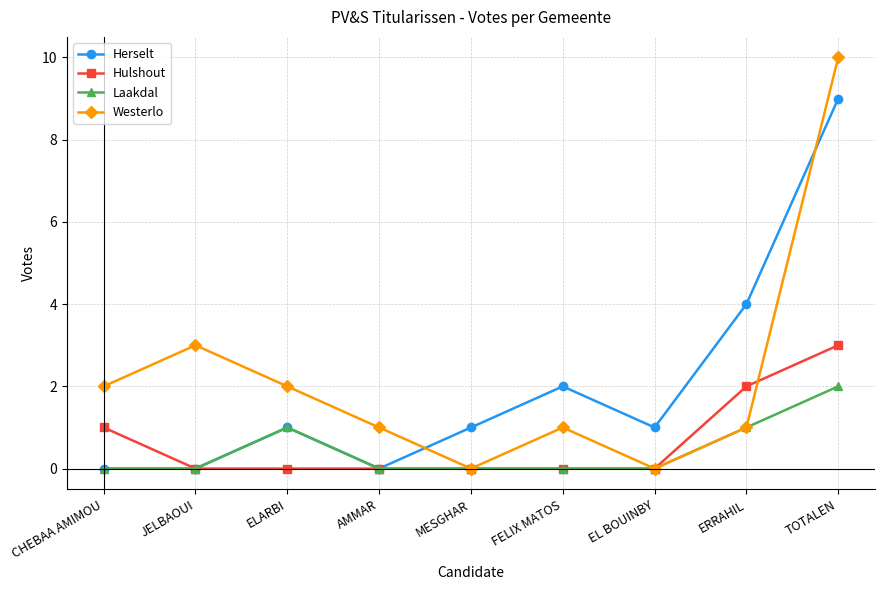

Is the value of Laakdal at TOTALEN greater than the value of Hulshout at JELBAOUI?

Yes